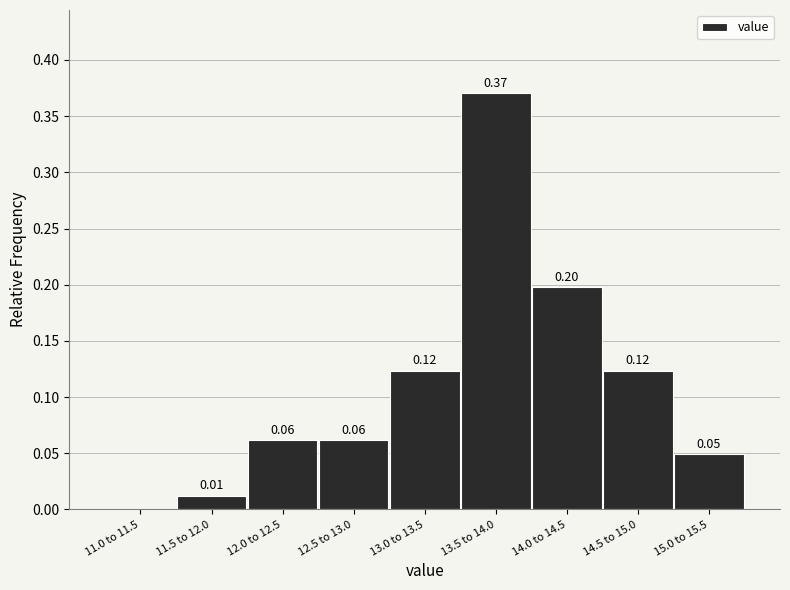

Which has a higher value, 13.0 to 13.5 or 11.0 to 11.5?

13.0 to 13.5